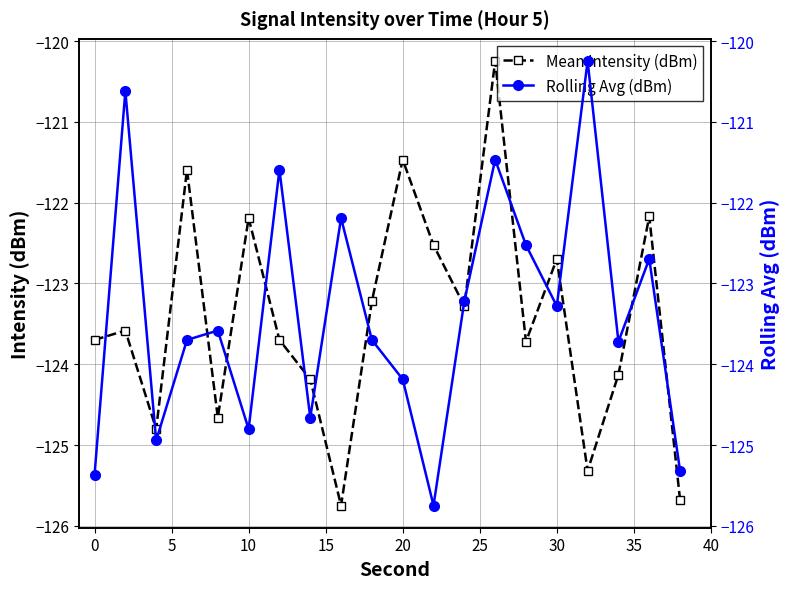

What is the difference between the second highest and second lowest values in the Rolling Avg (dBm) series?

4.8